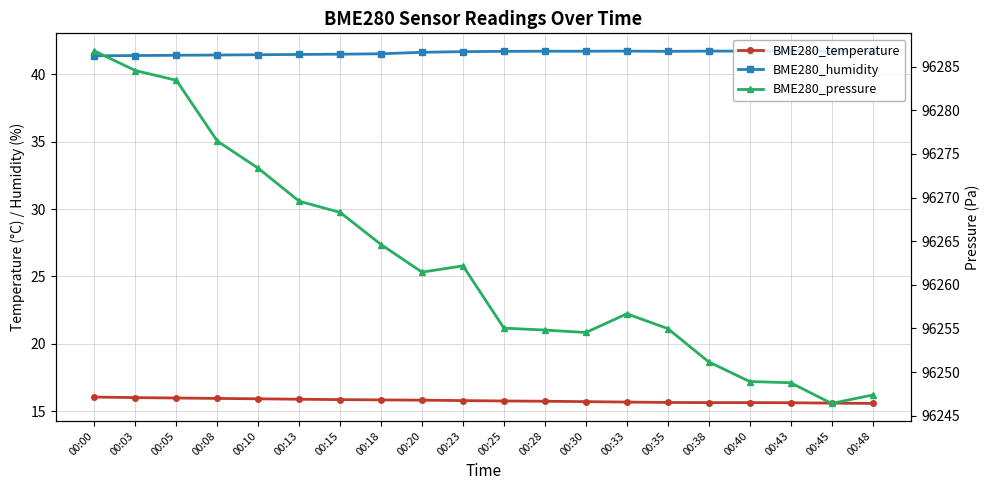

True or false: BME280_temperature has more than 2 points higher than both neighbors.

False